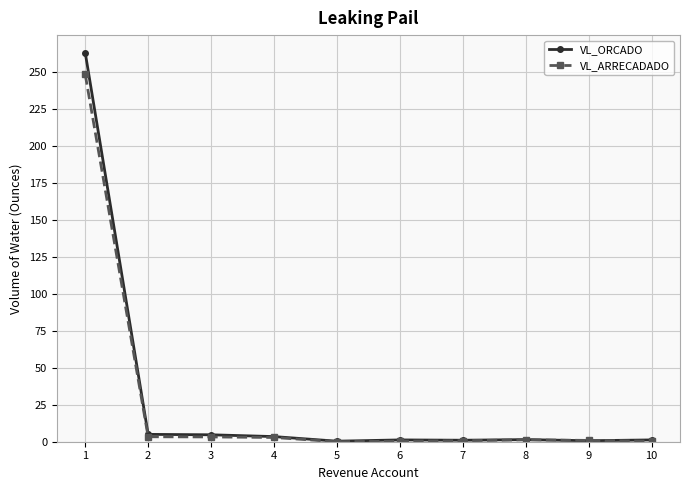

Rank the series by their maximum value, from highest to lowest.

VL_ORCADO, VL_ARRECADADO